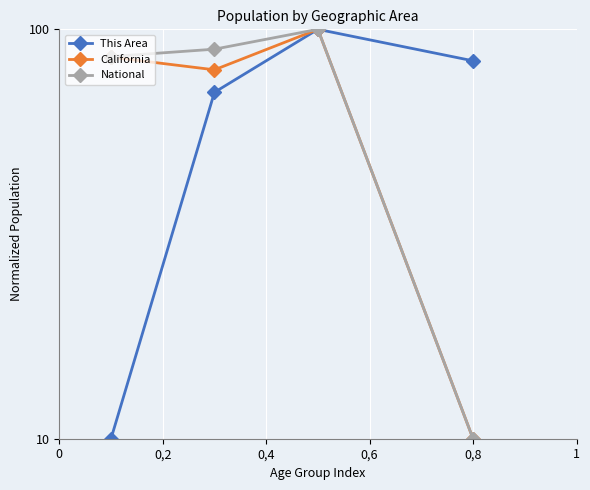

True or false: California has more than 2 interior local peaks.

False